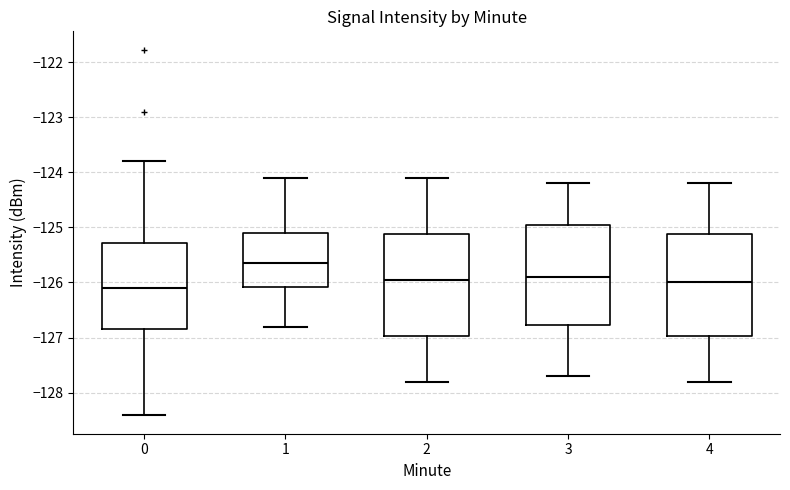

Which box has the highest median line?

1